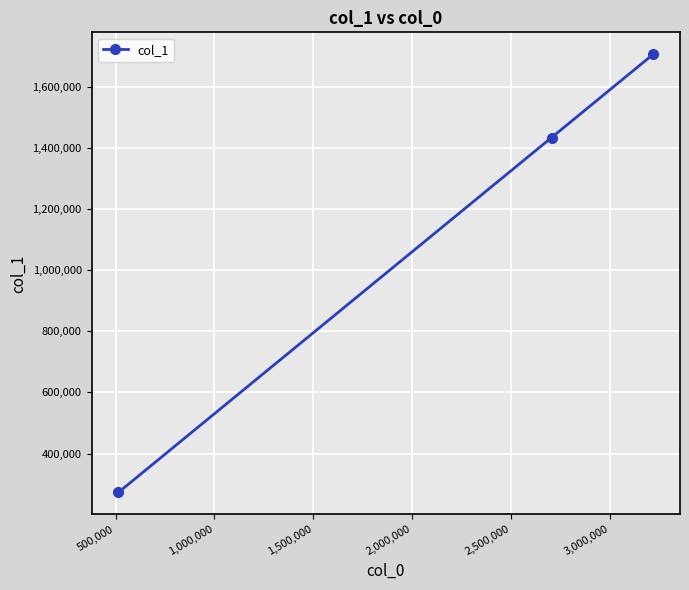

What is the maximum value shown in the chart?

1706775.0